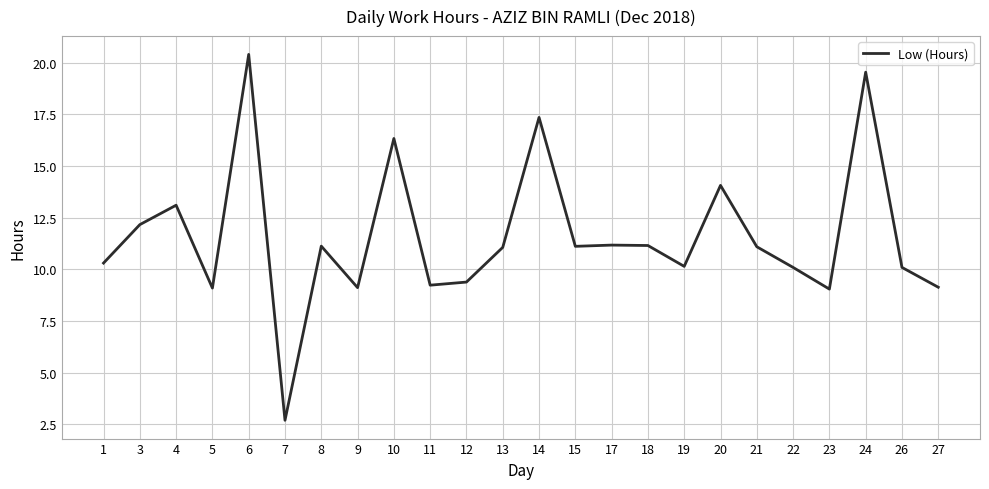

Is it true that the value at 27 is 15.2?

False